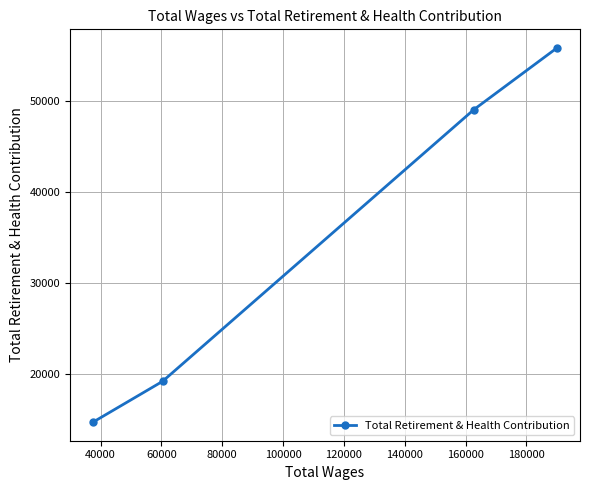

What is the greatest value displayed?

55870